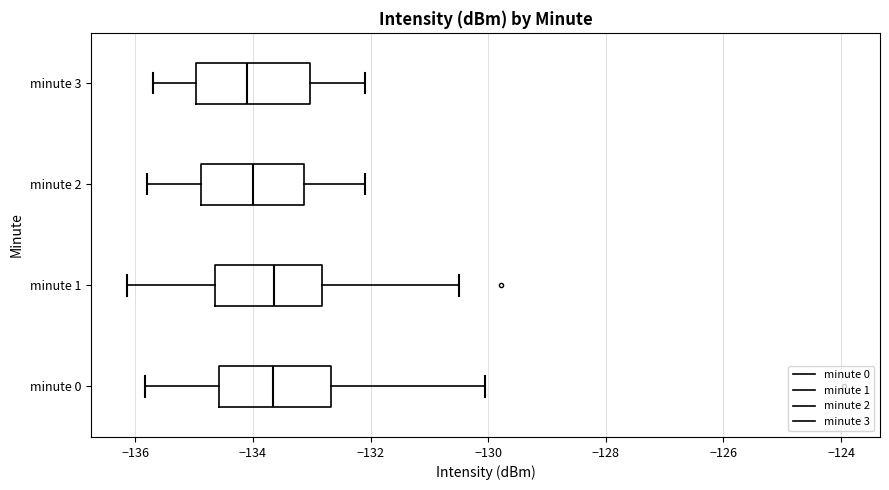

Where does the right whisker of the box for minute 2 end on the x-axis? The values are not printed on the chart, so give them approximately, as read against the axis.

-132.0